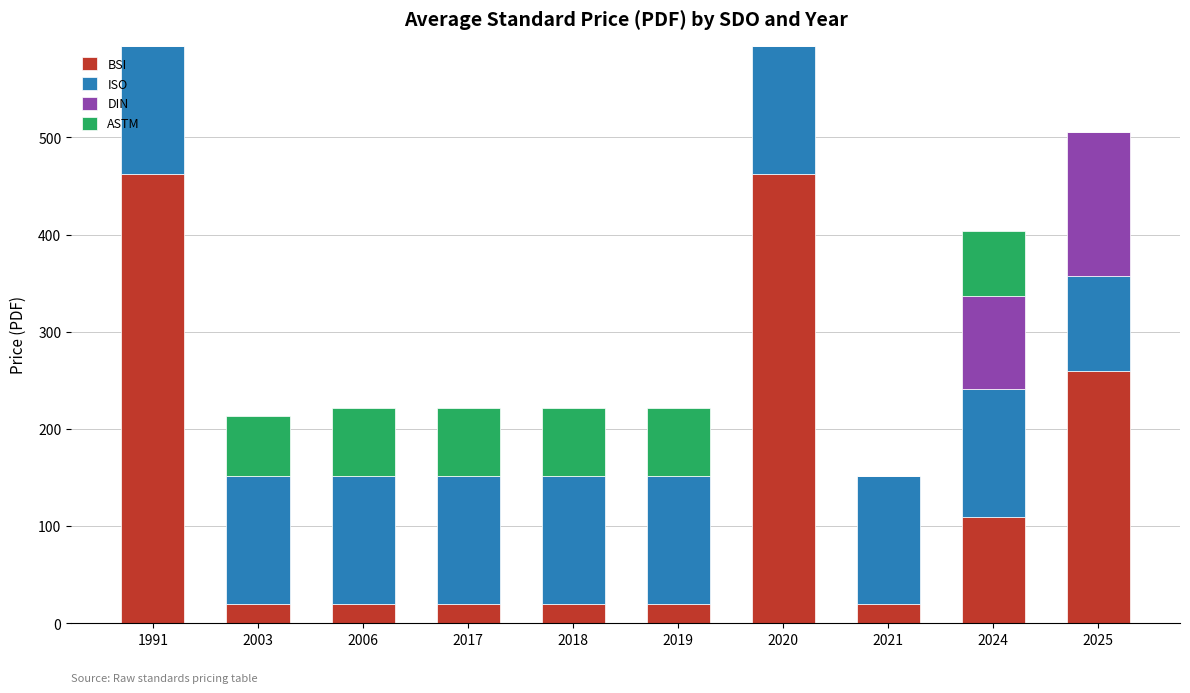

True or false: BSI has a value of 20.0 at 2003.

True